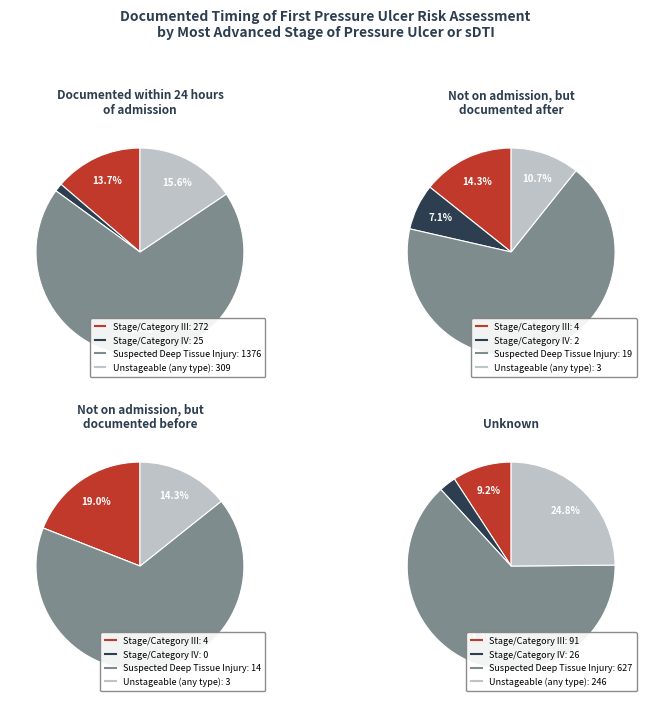

What percentage is NOT represented by Suspected Deep Tissue Injury?

30.6%